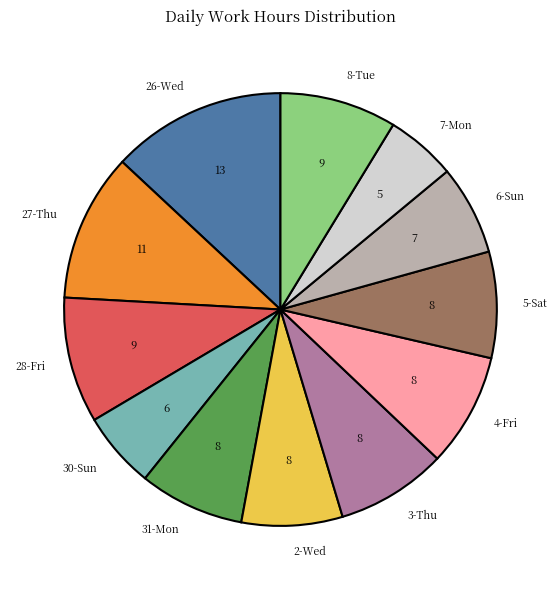

Is it true that 8-Tue is 20% of the pie?

False